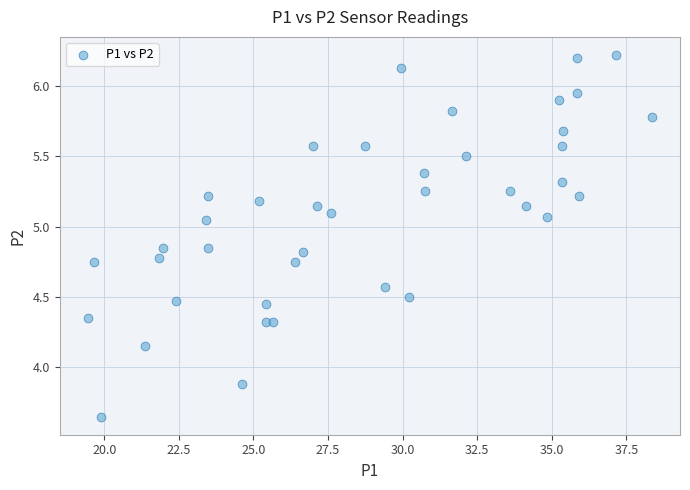

What Y value in the scatter plot is closest to 4?

3.9